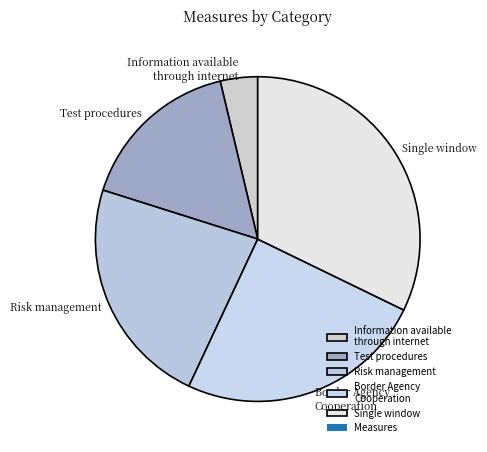

Does Risk management represent more than half of the total?

No